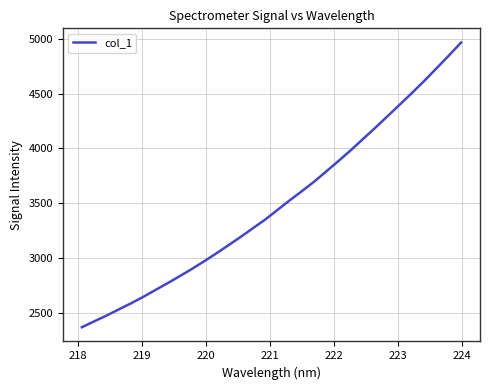

What is the greatest value displayed?

4964.9